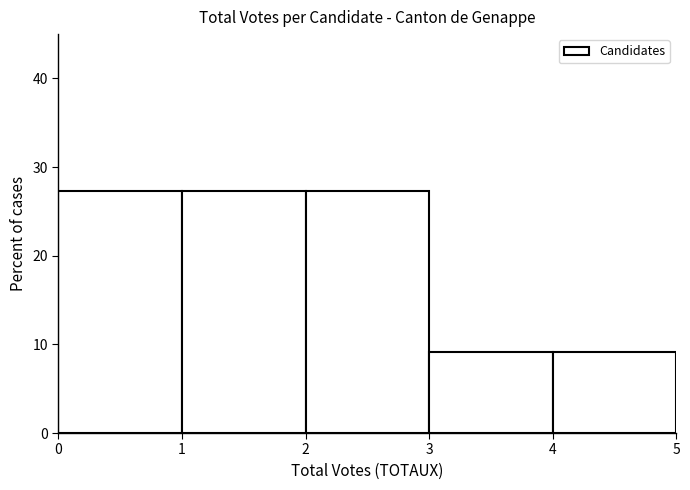

Reading left to right, transcribe this chart: for each bar, give the range it covers on the x-axis and its height. The values are not printed on the chart, so give them approximately, as read against the axis.

0 to 1: 27
1 to 2: 27
2 to 3: 27
3 to 4: 9
4 to 5: 9